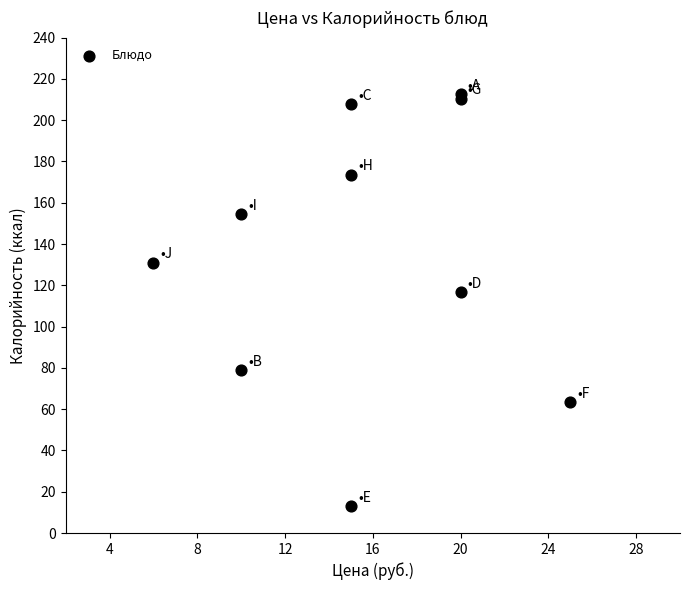

What Y value in the scatter plot is closest to 112?

116.5